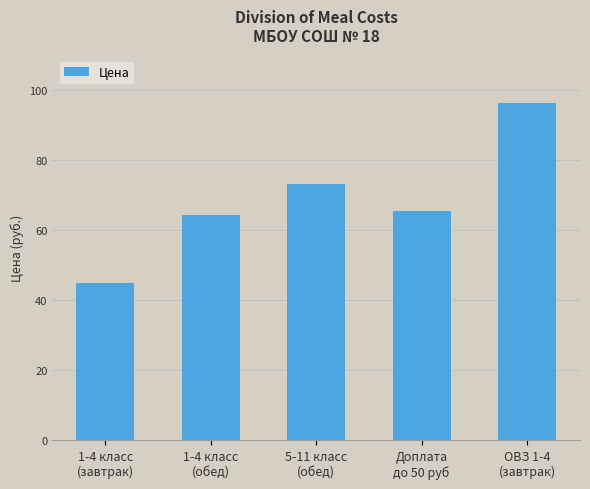

Which label corresponds to the smallest value in the chart?

1-4 класс
(завтрак)